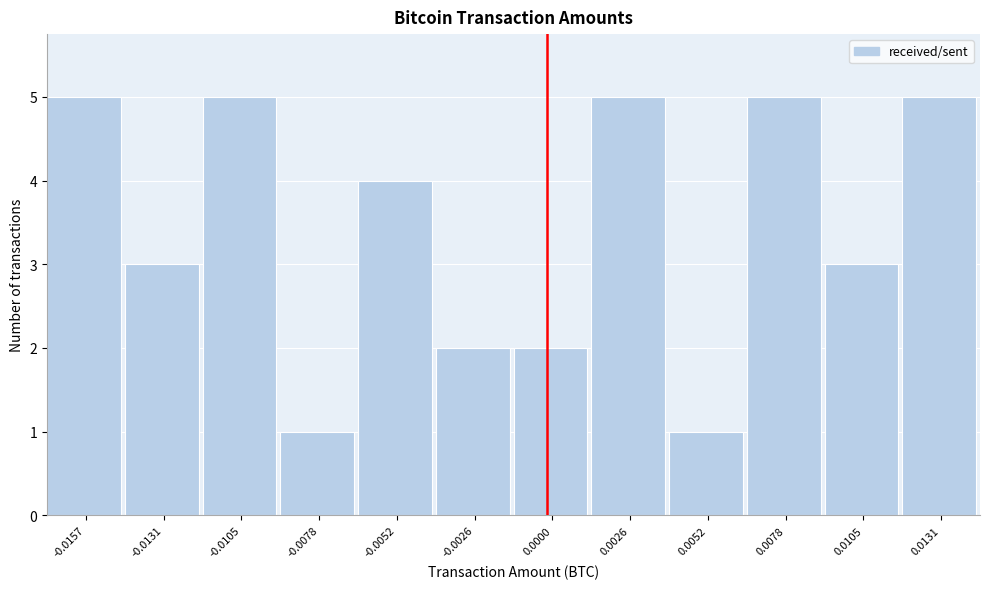

Reading left to right, transcribe all the data shown in this chart.

-0.0157=5	-0.0131=3	-0.0105=5	-0.0078=1	-0.0052=4	-0.0026=2	0.0000=2	0.0026=5	0.0052=1	0.0078=5	0.0105=3	0.0131=5